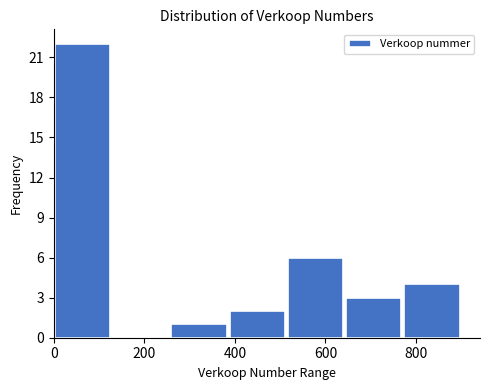

Reading left to right, transcribe this chart: for each bar, give the range it covers on the x-axis and its height. Neither the bar edges nor the heights are printed on the chart, so give them approximately, as read against the axes.

0 to 140: 22
140 to 260: 0
260 to 380: 1
380 to 520: 2
520 to 640: 6
640 to 780: 3
780 to 900: 4